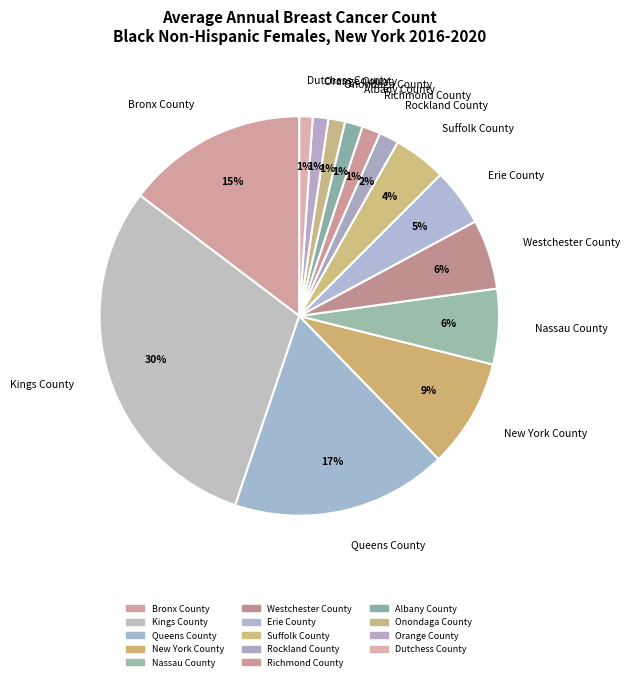

How many segments does this pie chart have?

14